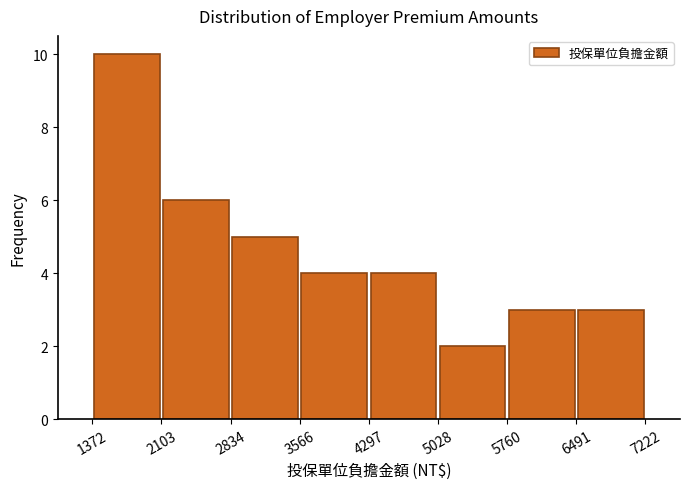

How tall is the bar that spans 3566 to 4297 on the x-axis? The values are not printed on the chart, so give them approximately, as read against the axis.

4